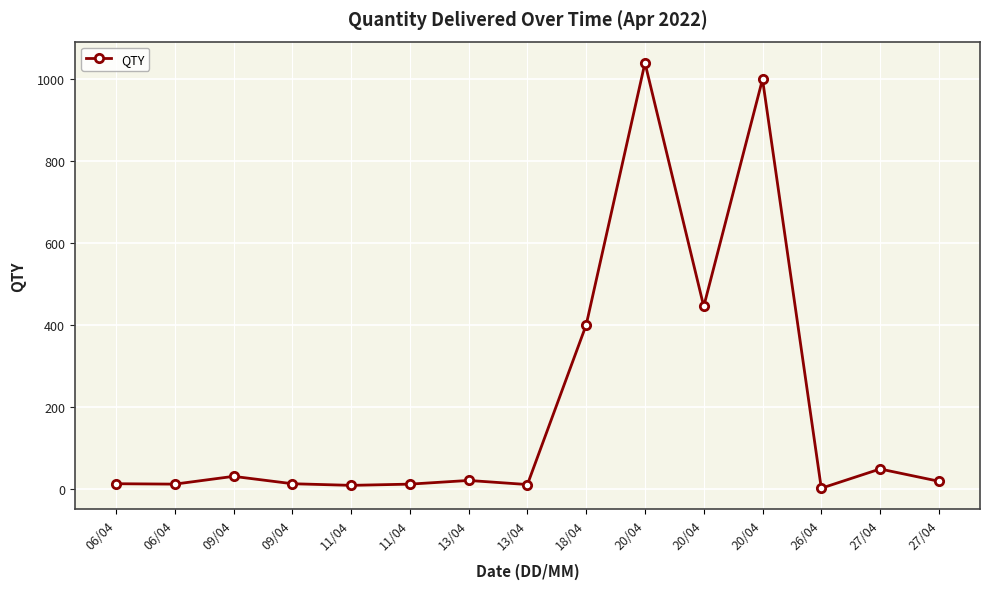

How many distinct data groups are displayed?

1